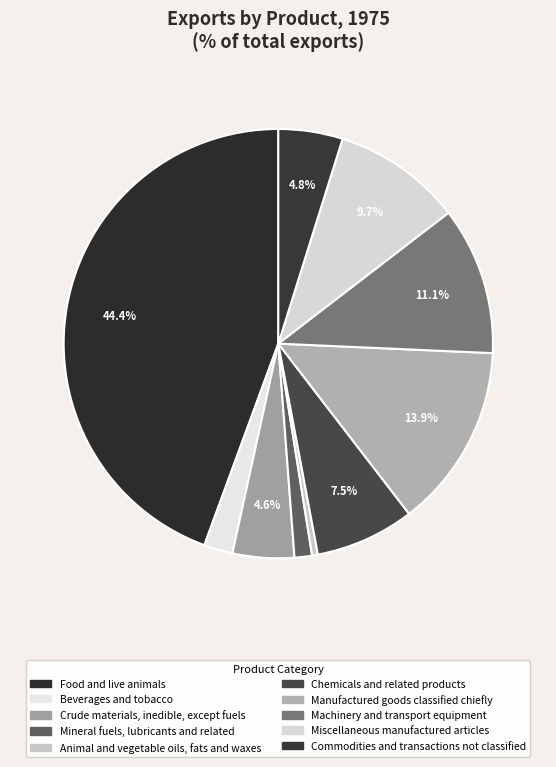

To the nearest percent, what is the combined percentage of Food and live animals and Animal and vegetable oils, fats and waxes?

45%